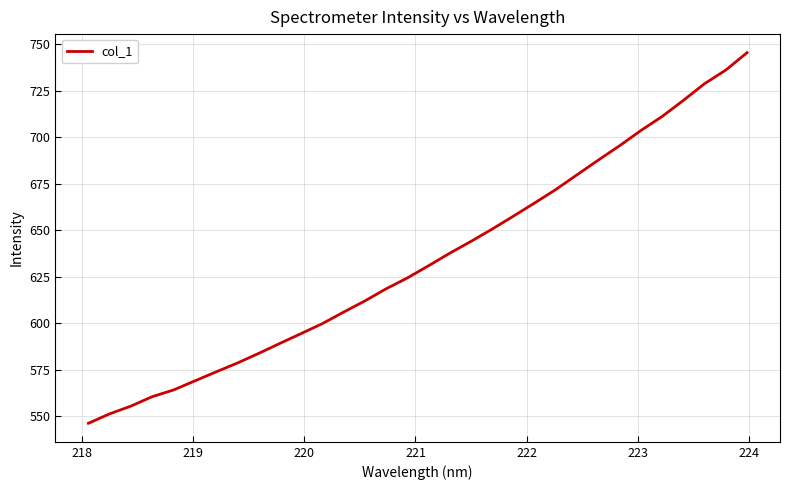

What is the difference between the maximum and minimum values?

199.2